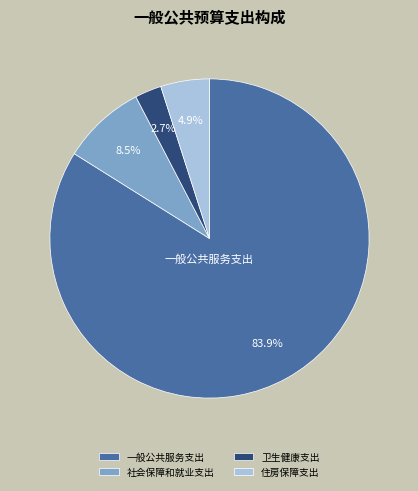

Approximately how many times larger is the value at 社会保障和就业支出 compared to 一般公共服务支出?

0.1